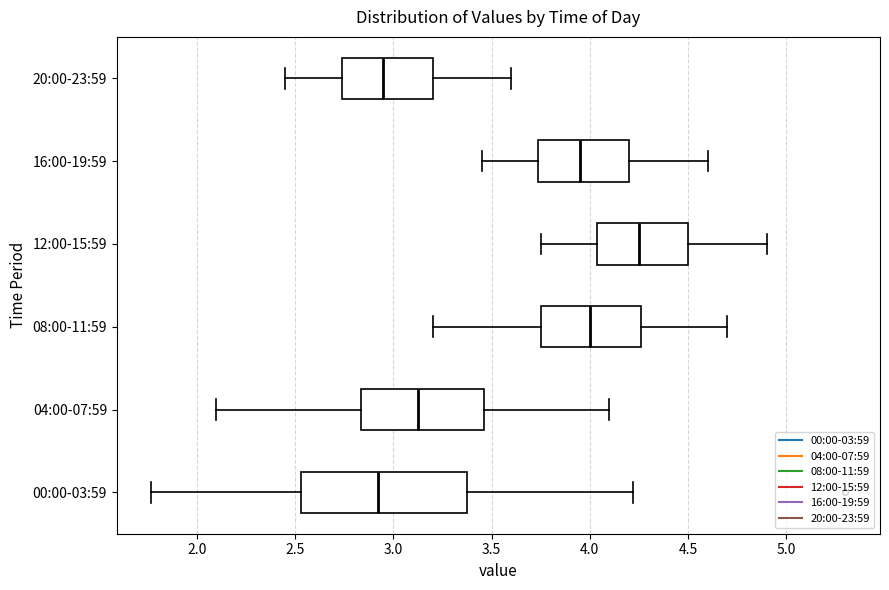

Reading bottom to top, transcribe this box plot: for each box, give where its median line is, the range the box spans, and where its two whiskers end, as read against the x-axis. The values are not printed on the chart, so give them approximately, as read against the axis.

00:00-03:59: median 2.90, box 2.55 to 3.40, whiskers 1.75 to 4.20
04:00-07:59: median 3.15, box 2.85 to 3.45, whiskers 2.10 to 4.10
08:00-11:59: median 4.00, box 3.75 to 4.25, whiskers 3.20 to 4.70
12:00-15:59: median 4.25, box 4.05 to 4.50, whiskers 3.75 to 4.90
16:00-19:59: median 3.95, box 3.75 to 4.20, whiskers 3.45 to 4.60
20:00-23:59: median 2.95, box 2.75 to 3.20, whiskers 2.45 to 3.60